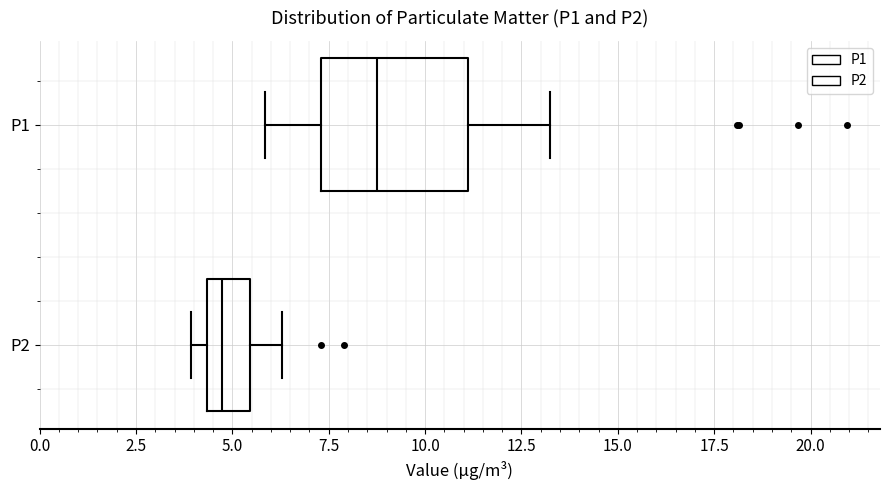

Where does the right whisker of the box for P1 end on the x-axis? The values are not printed on the chart, so give them approximately, as read against the axis.

13.0